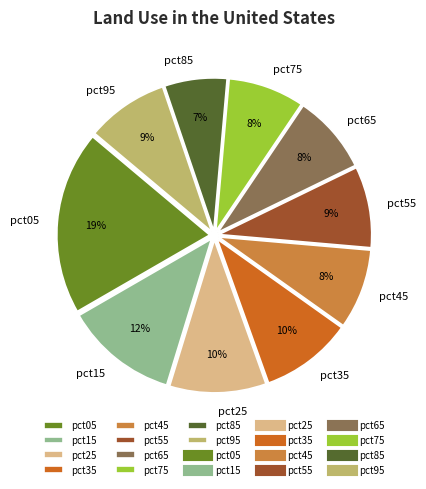

What is the largest slice in the pie chart?

pct05